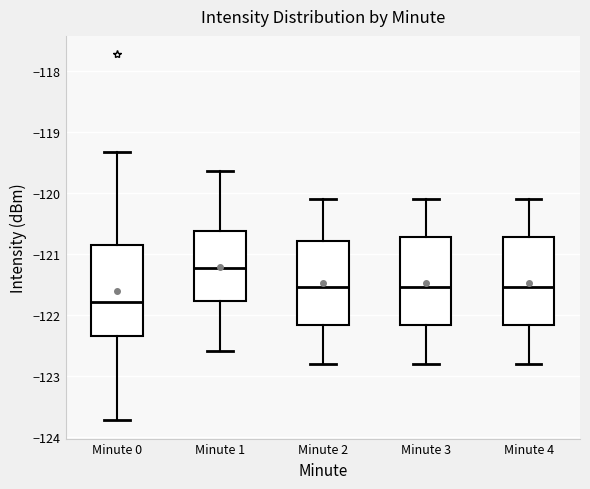

Which box's median line is the lowest?

Minute 0